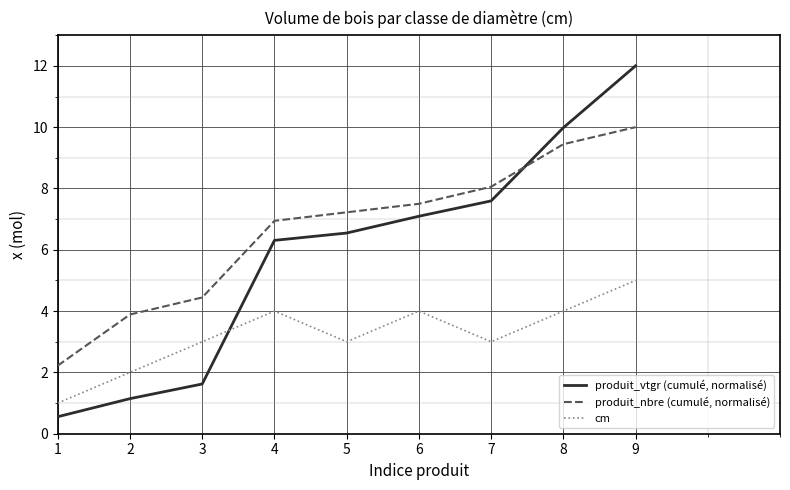

Which series has the largest total across all categories?

produit_nbre (cumulé, normalisé)